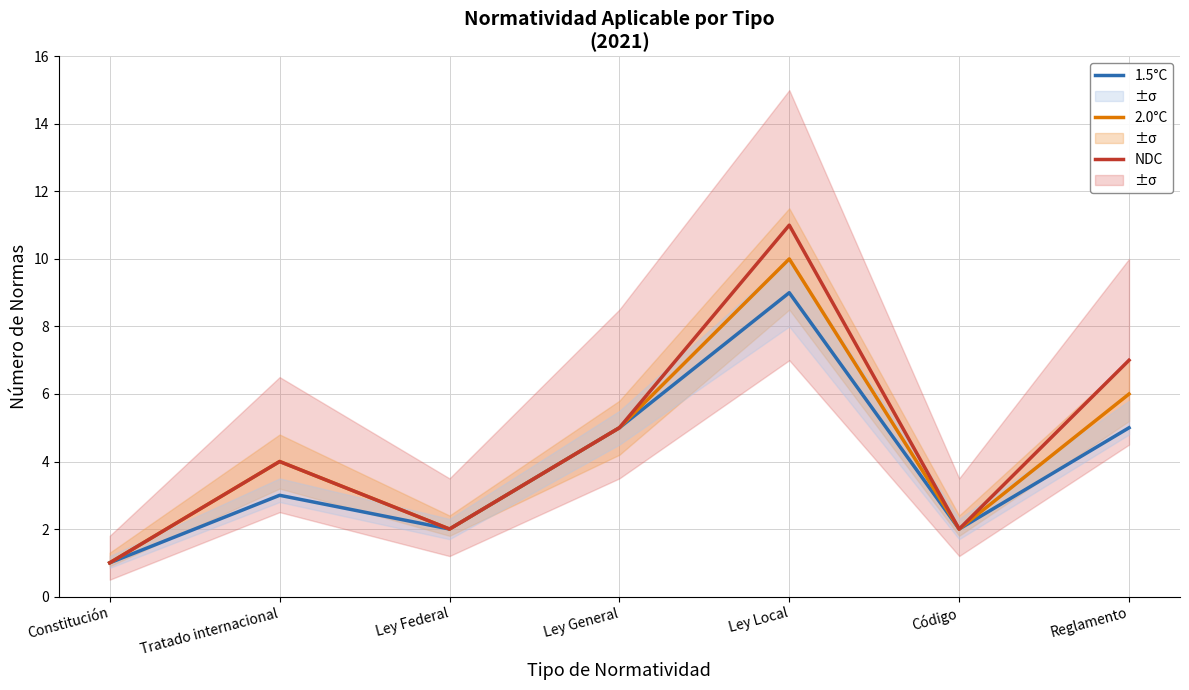

What is the maximum value shown in the chart?

11